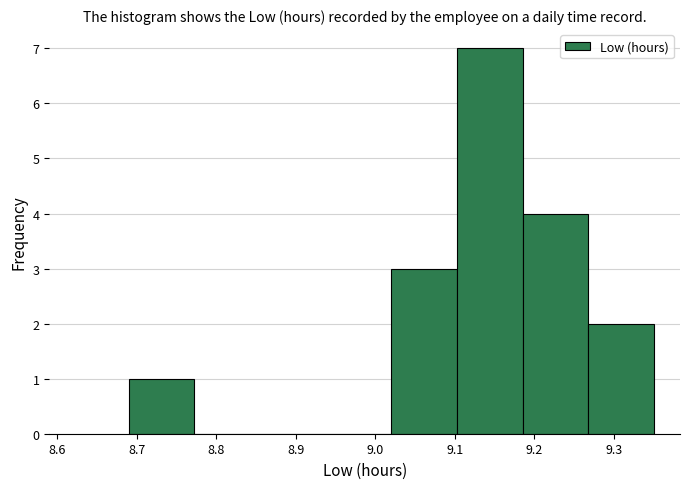

Reading left to right, transcribe this chart: for each bar, give the range it covers on the x-axis and its height. Neither the bar edges nor the heights are printed on the chart, so give them approximately, as read against the axes.

8.69 to 8.77: 1
8.77 to 8.86: 0
8.86 to 8.94: 0
8.94 to 9.02: 0
9.02 to 9.10: 3
9.10 to 9.19: 7
9.19 to 9.27: 4
9.27 to 9.35: 2